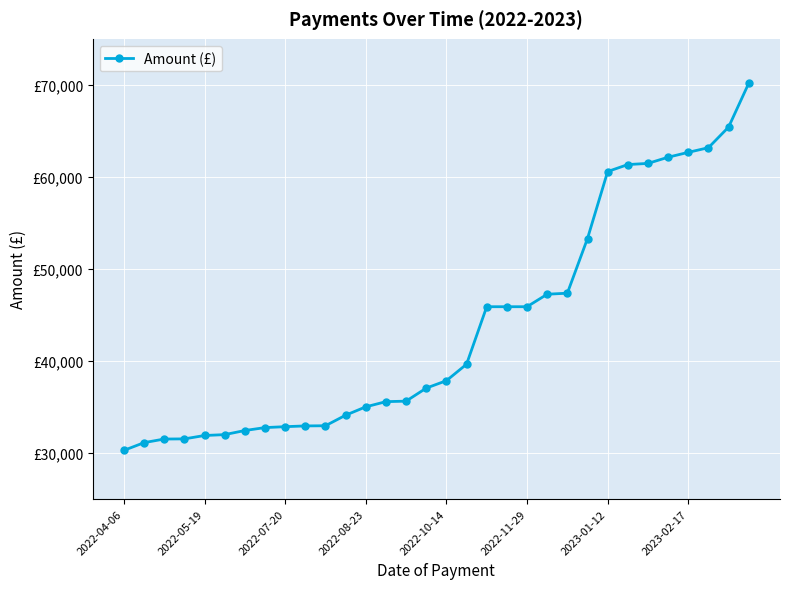

Is this an area chart (filled region under the line)?

No